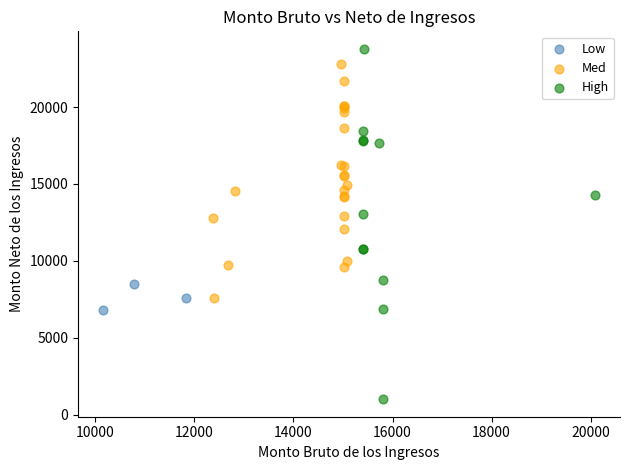

Which series has the largest Y range (max minus min)?

High